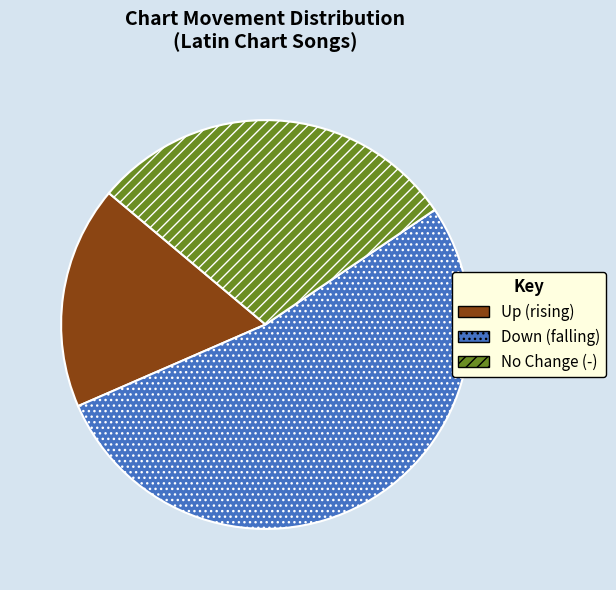

Is there any slice that represents more than half of the pie?

Yes